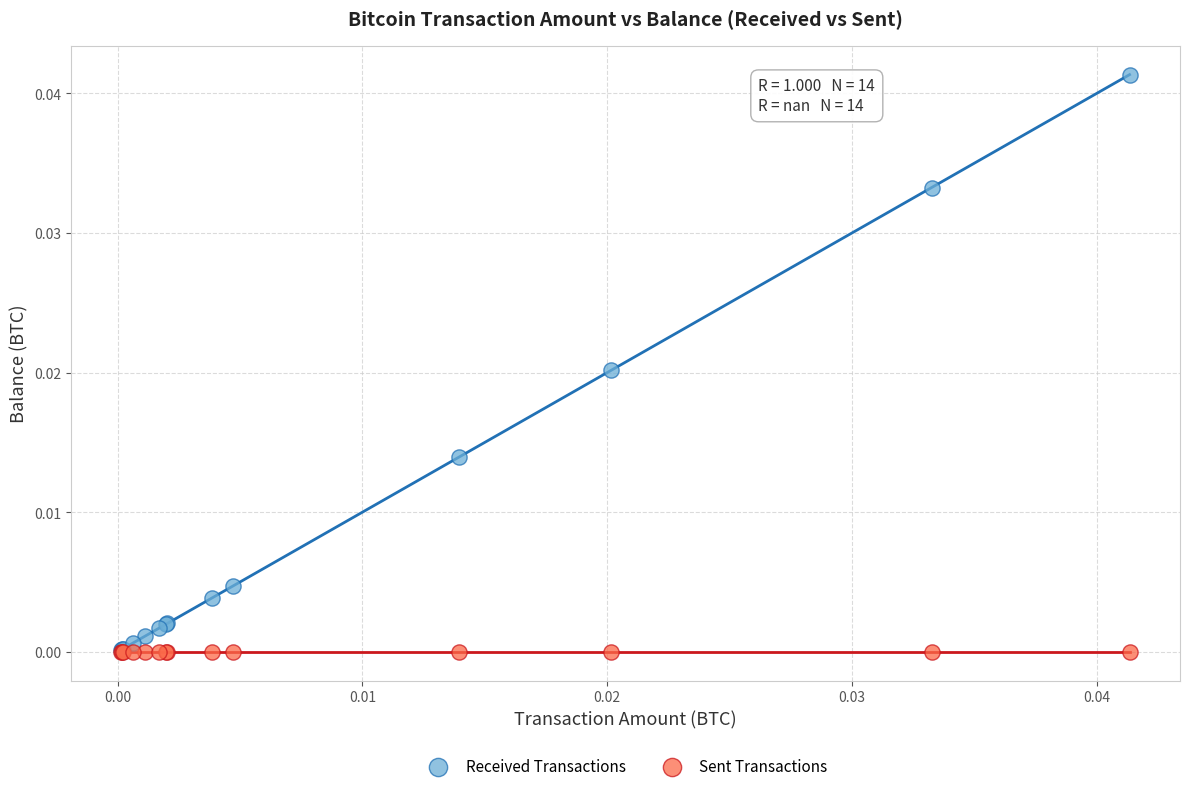

Which series reaches the maximum Y coordinate?

Received Transactions